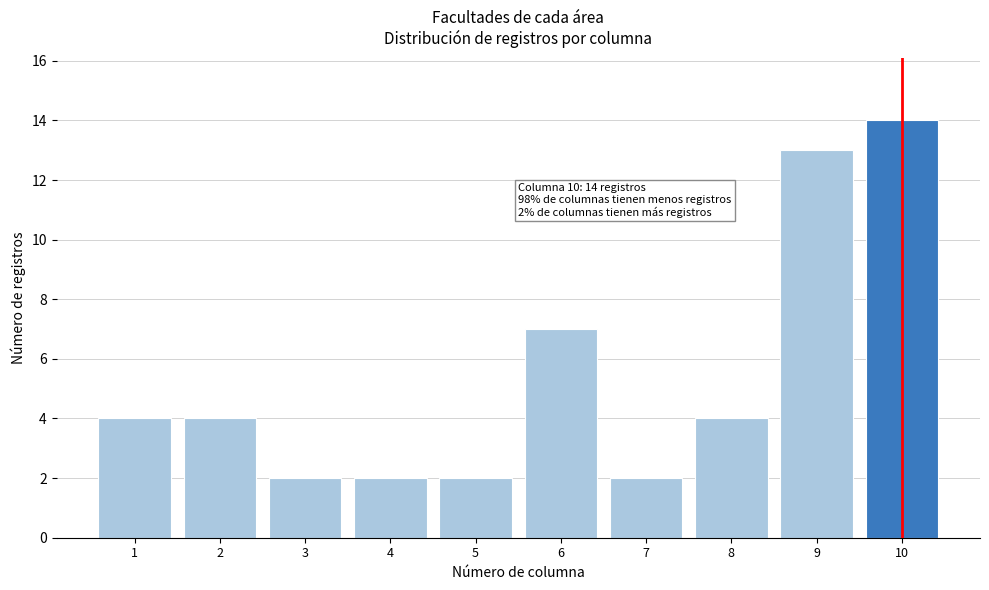

Reading left to right, transcribe all the data shown in this chart.

1=4	2=4	3=2	4=2	5=2	6=7	7=2	8=4	9=13	10=14